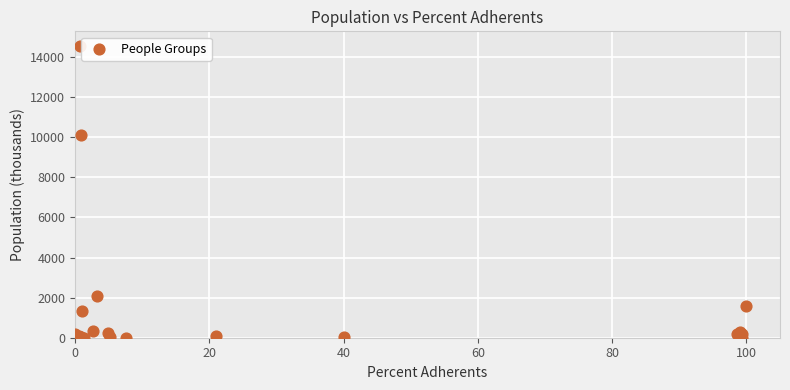

What Y value in the scatter plot is closest to 7278?

10129.0